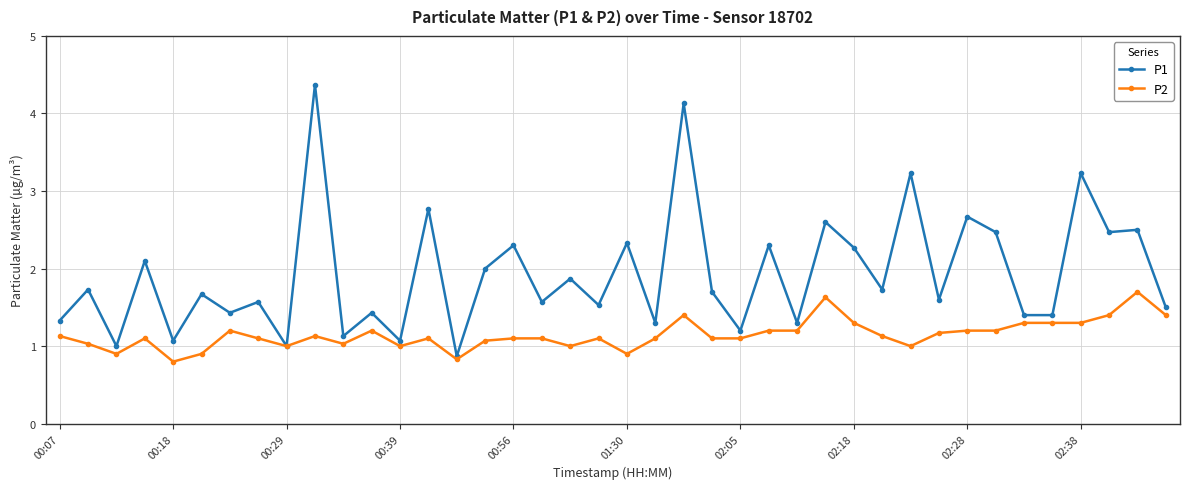

What is the minimum value for P1?

0.9